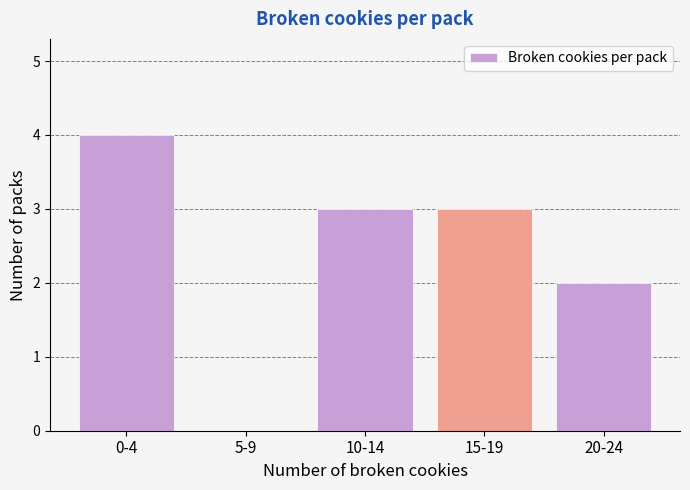

Reading right to left, extract all data points from this chart.

20-24=2	15-19=3	10-14=3	5-9=0	0-4=4